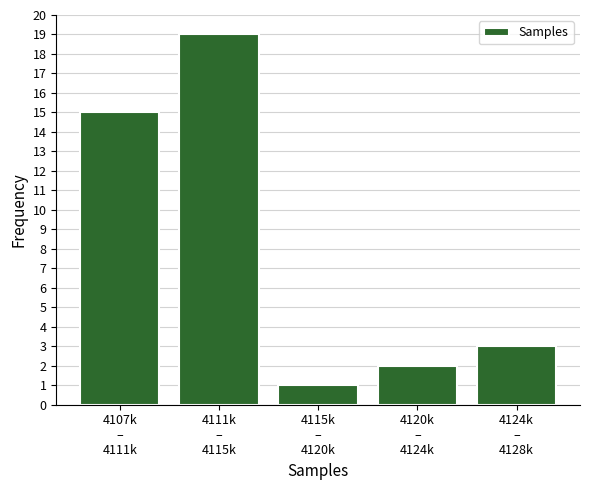

Reading left to right, extract all data points from this chart.

15	19	1	2	3